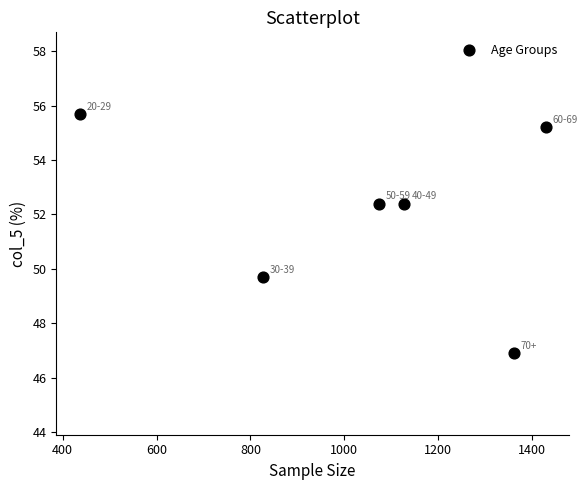

What is the average X value?

1042.3